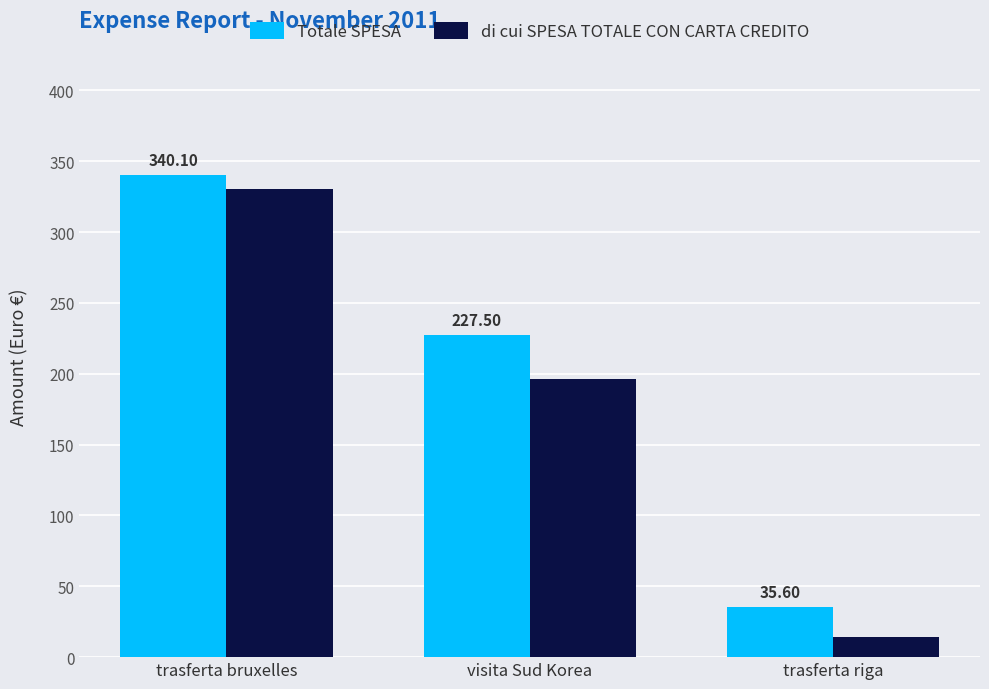

What is the value of the di cui SPESA TOTALE CON CARTA CREDITO bar at the 2nd from the left?

196.0